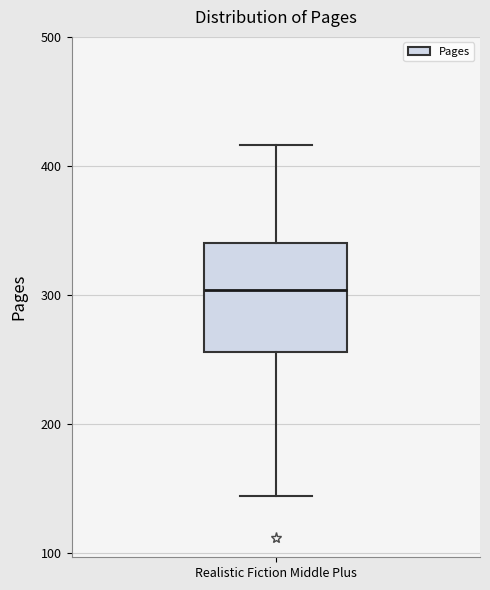

Read this box plot against the y-axis: the position of the median line, the range covered by the box, and the ends of both whiskers. The values are not printed on the chart, so give them approximately, as read against the axis.

median 300, box 260 to 340, whiskers 140 to 420